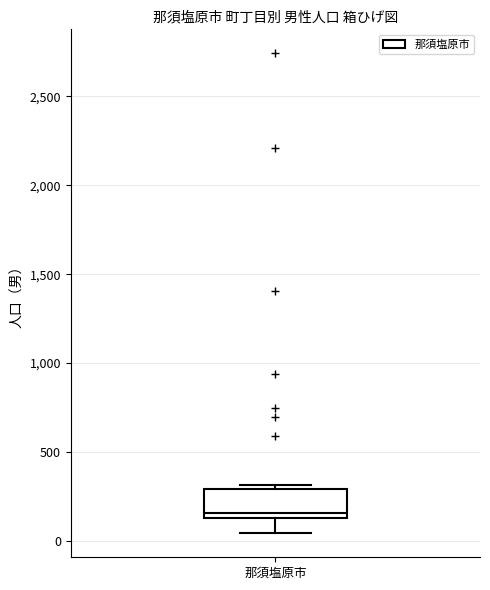

Read this box plot against the y-axis: the position of the median line, the range covered by the box, and the ends of both whiskers. The values are not printed on the chart, so give them approximately, as read against the axis.

median 150 (just above the box's lower edge), box 150 to 300, whiskers 50 to 300 (just above the box's upper edge)